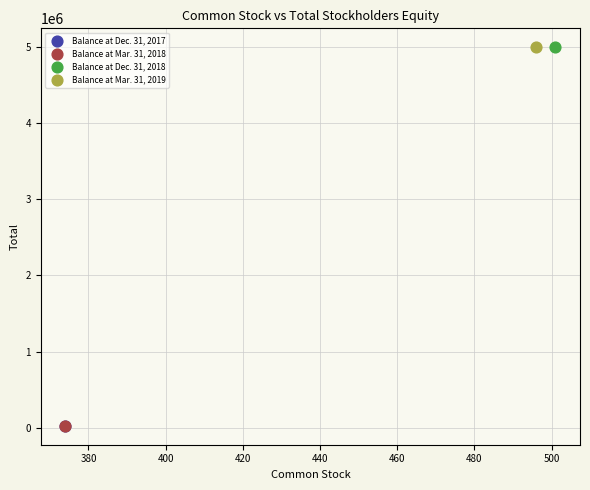

What are all the series names shown in the legend?

Balance at Dec. 31, 2017, Balance at Mar. 31, 2018, Balance at Dec. 31, 2018, Balance at Mar. 31, 2019